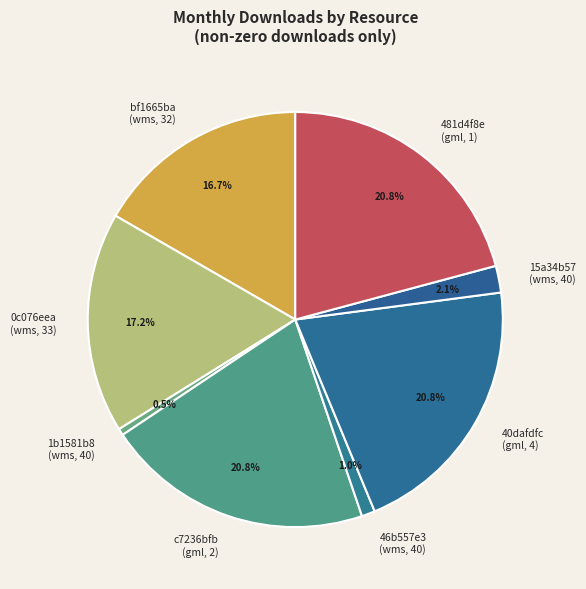

To the nearest percent, what is the difference between the largest and smallest slice percentages?

20%